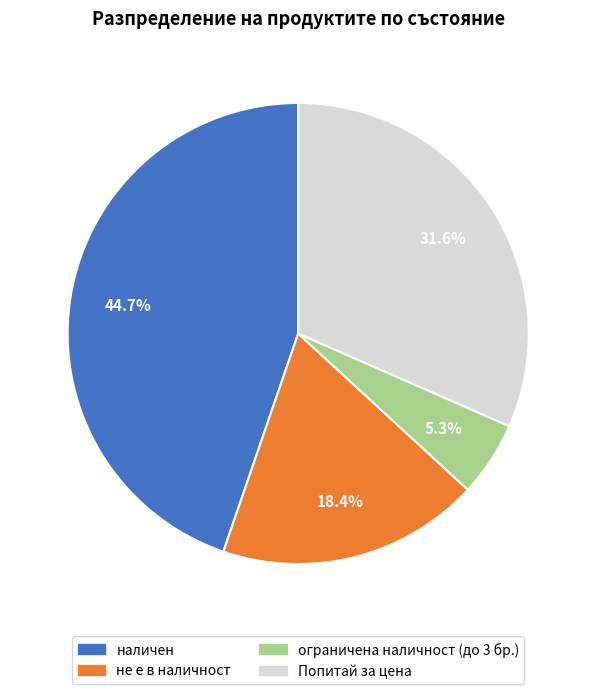

Which category has the smallest portion of the pie?

ограничена наличност (до 3 бр.)